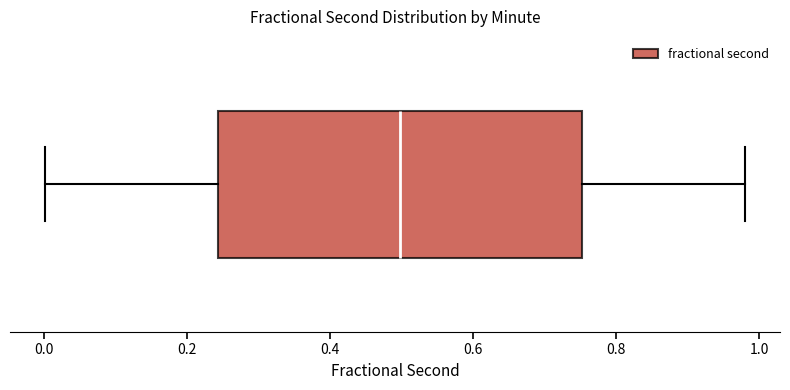

Where does the median line of the box sit on the x-axis? The values are not printed on the chart, so give them approximately, as read against the axis.

0.50